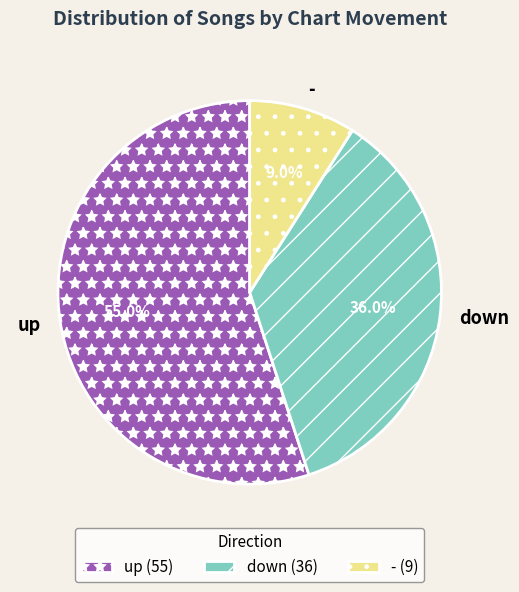

Count the number of slices in the pie.

3